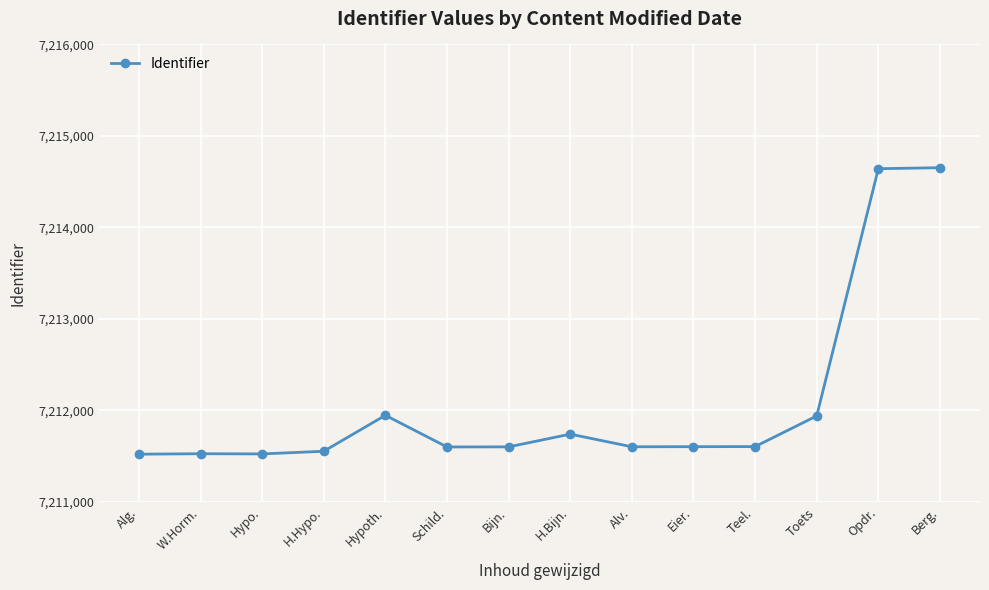

True or false: the data has more than 0 interior local peaks.

True